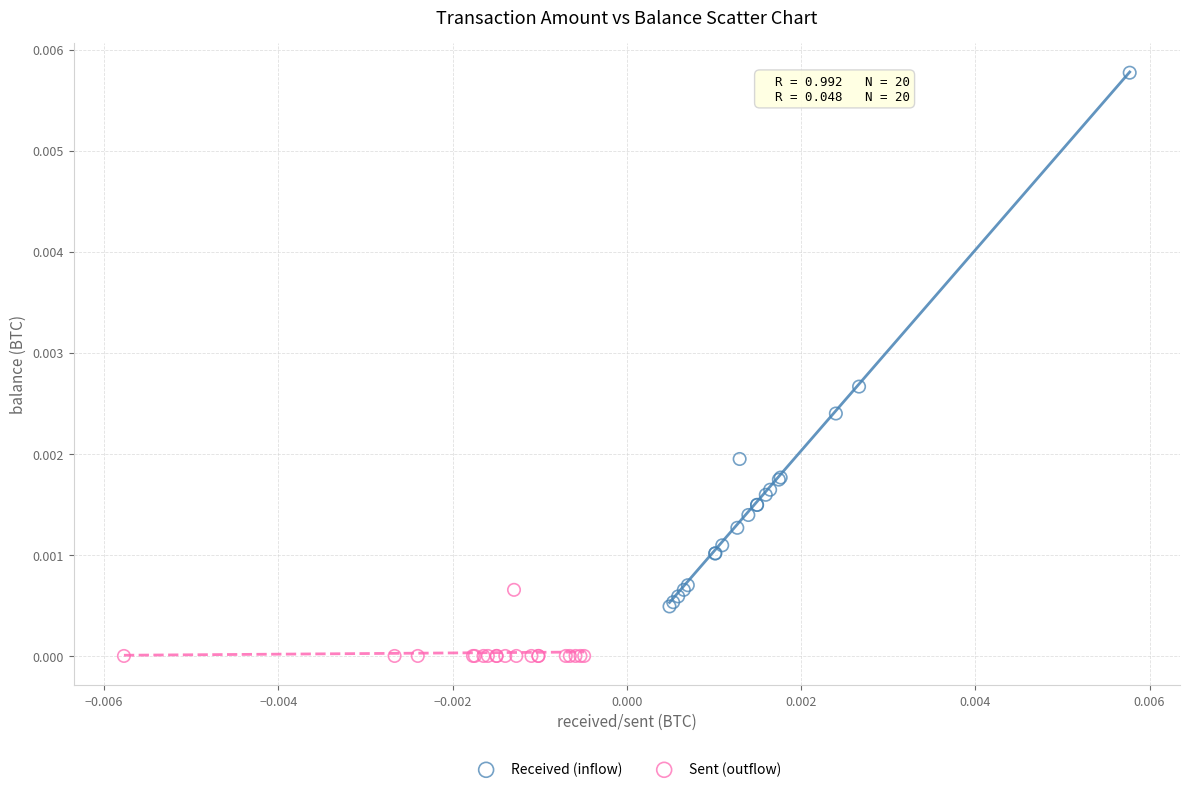

Which series reaches the minimum Y coordinate?

Sent (outflow)